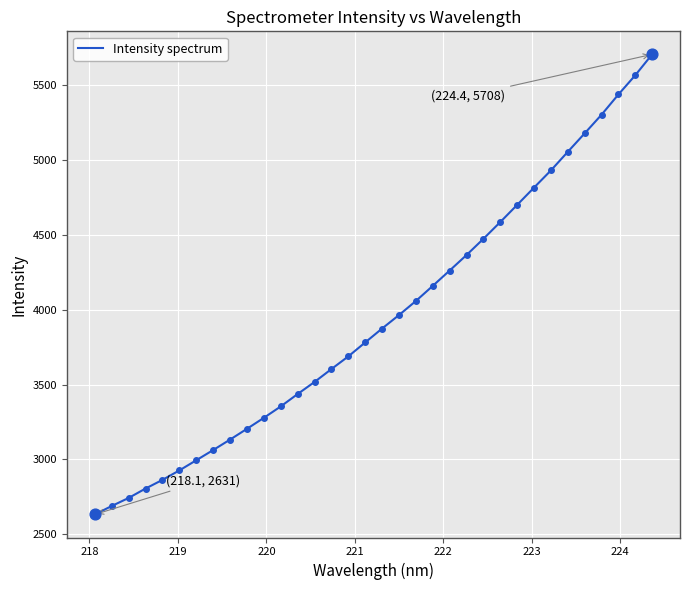

What is the smallest value displayed?

2631.4